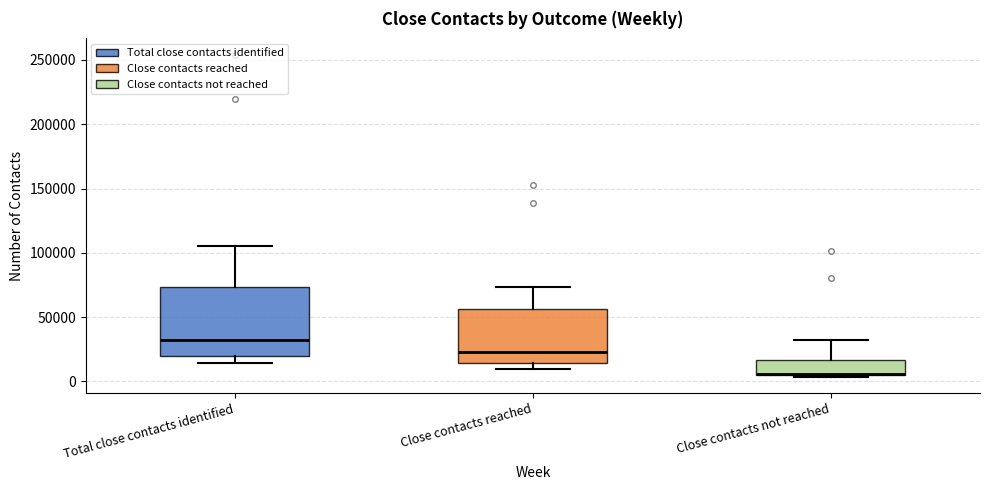

Where is the upper edge of the box for Close contacts not reached on the y-axis? The values are not printed on the chart, so give them approximately, as read against the axis.

15000